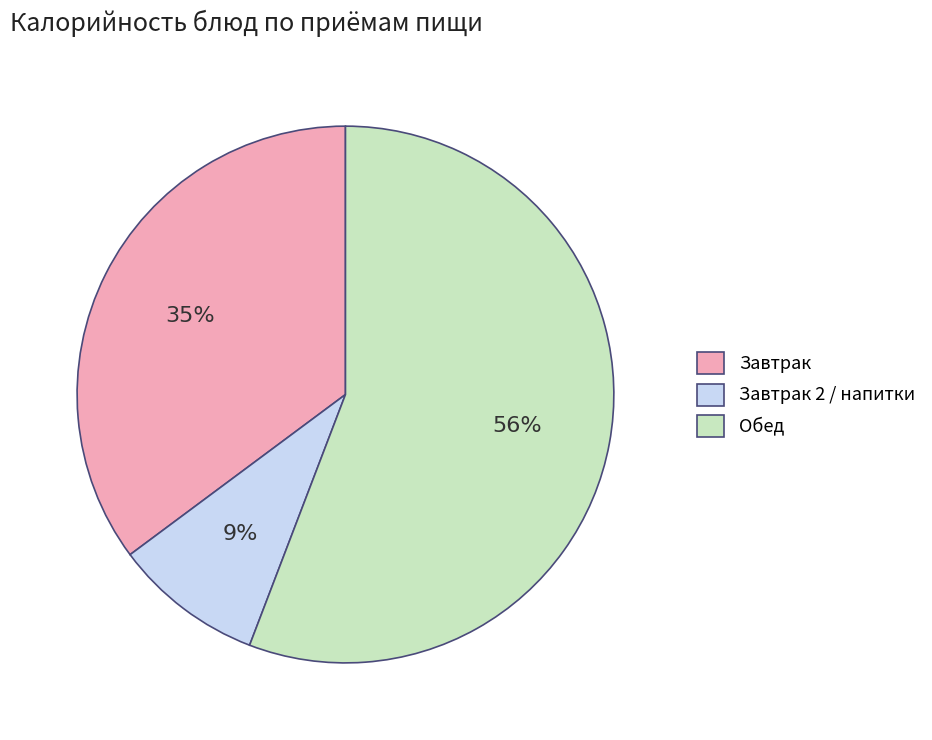

Is it true that Завтрак is 27% of the pie?

False